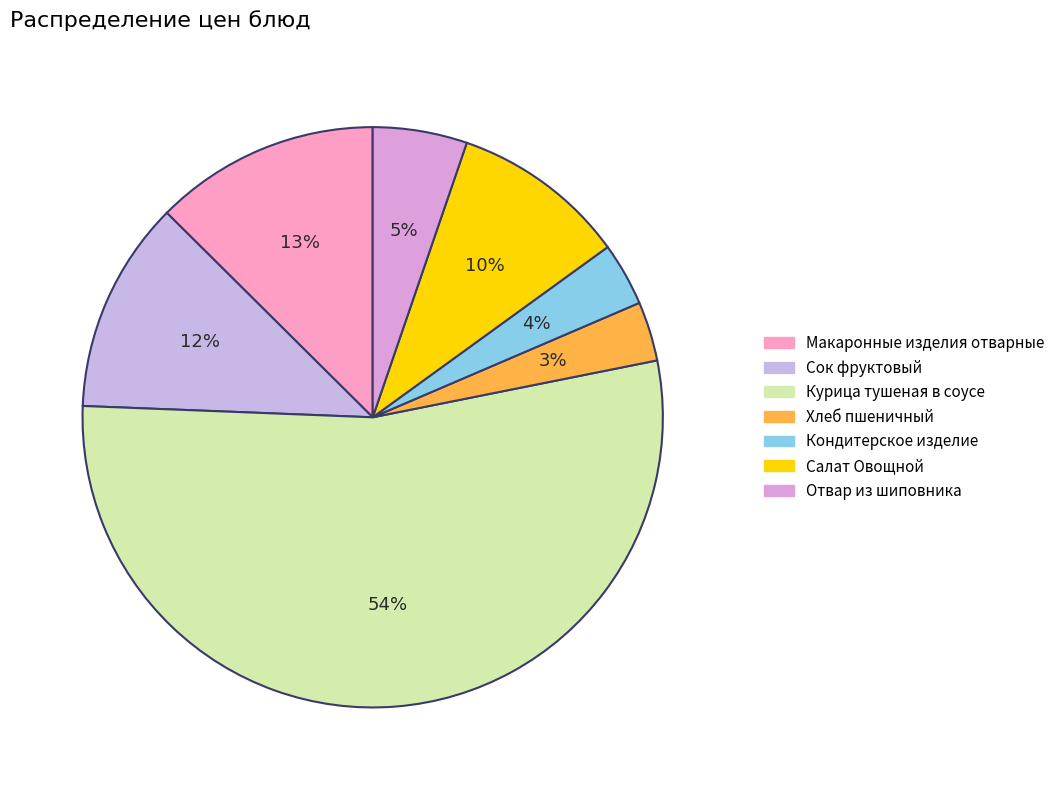

The Отвар из шиповника slice represents 12% of the pie. True or false?

False